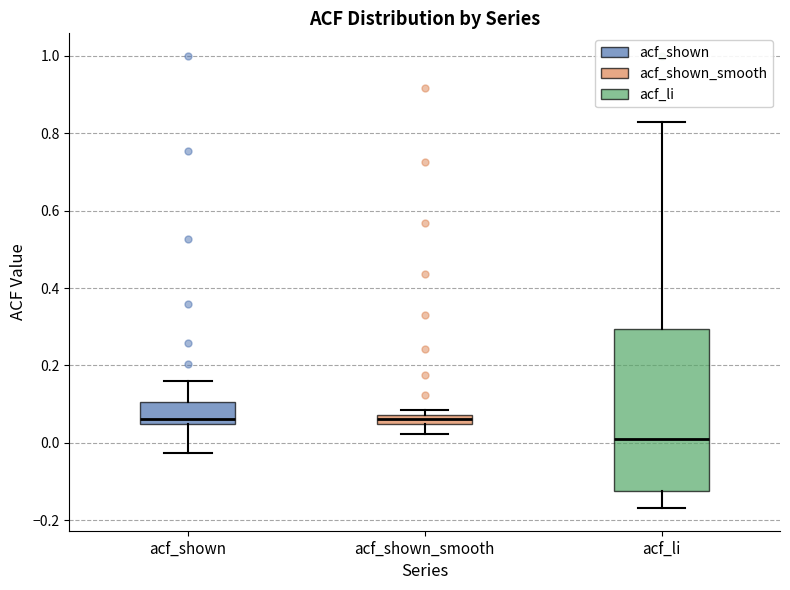

Which box's median line is the lowest?

acf_li